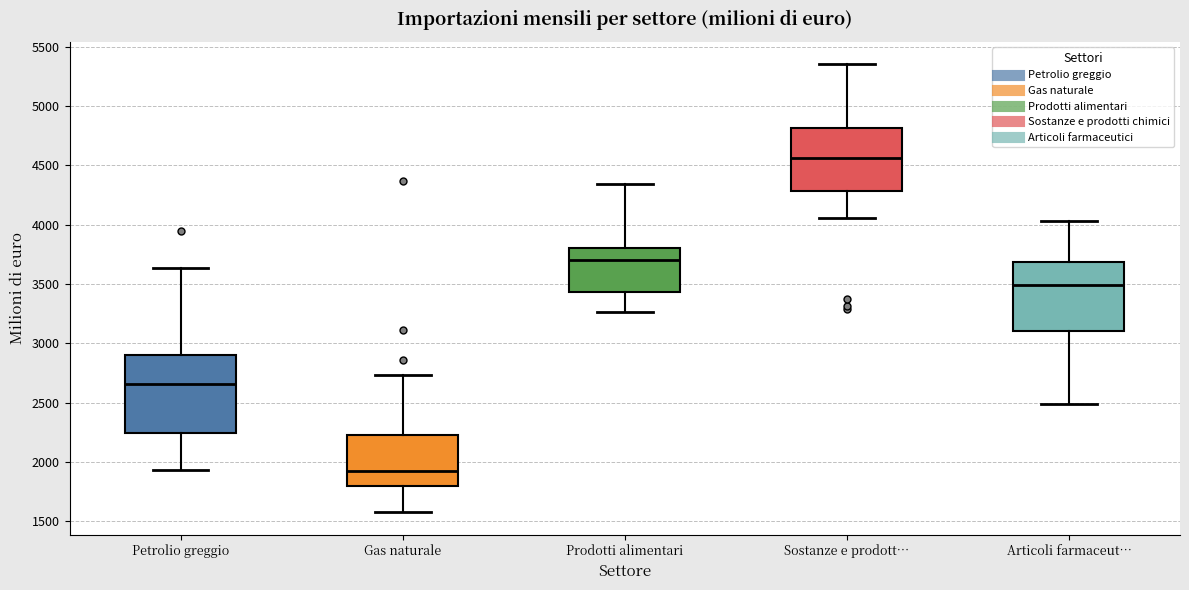

Which box has the lowest median line?

Gas naturale